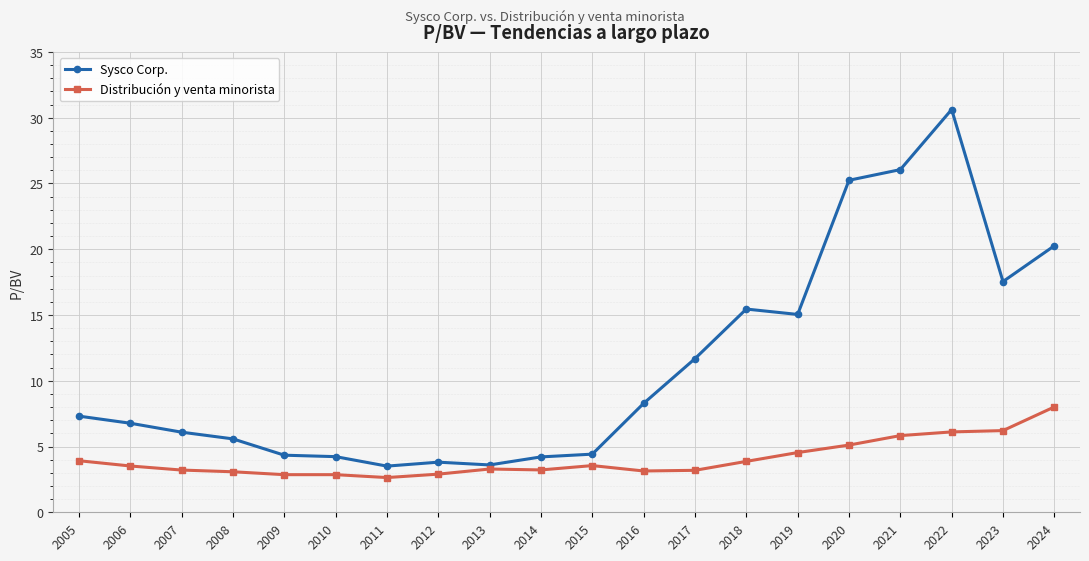

What is the value of the Sysco Corp. point at the 2nd from the left?

6.8